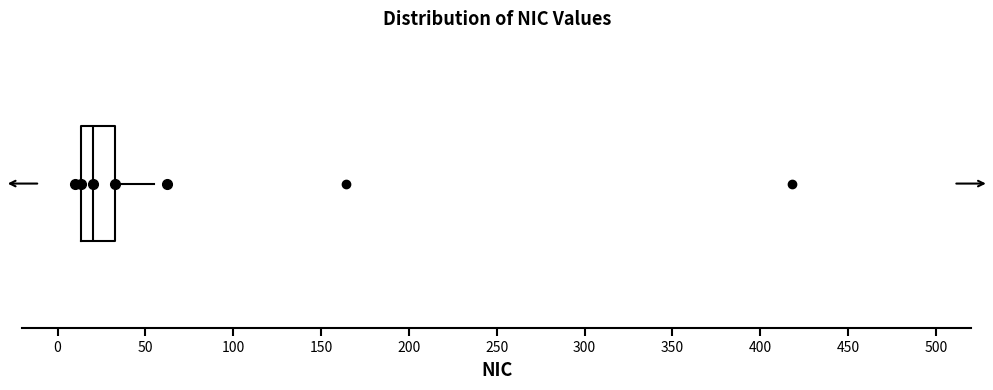

Transcribe this box plot: give where the median line is, the range the box spans, and where the two whiskers end, as read against the x-axis. The values are not printed on the chart, so give them approximately, as read against the axis.

median 20, box 15 to 35, whiskers 10 to 55